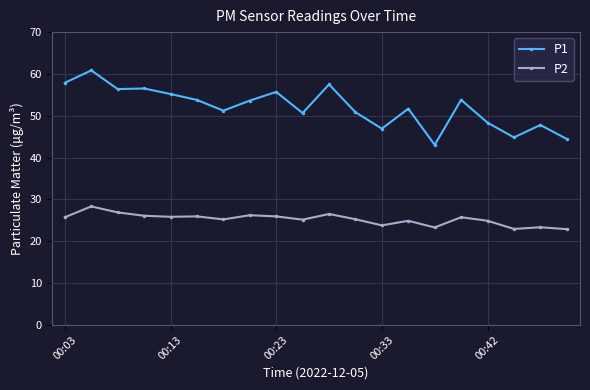

Which series has the widest spread of values?

P1